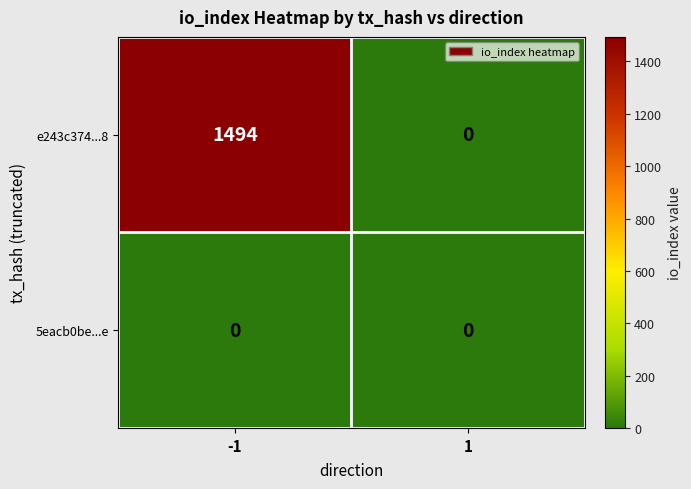

The e243c374...8 series shows -469 at 1. True or false?

False